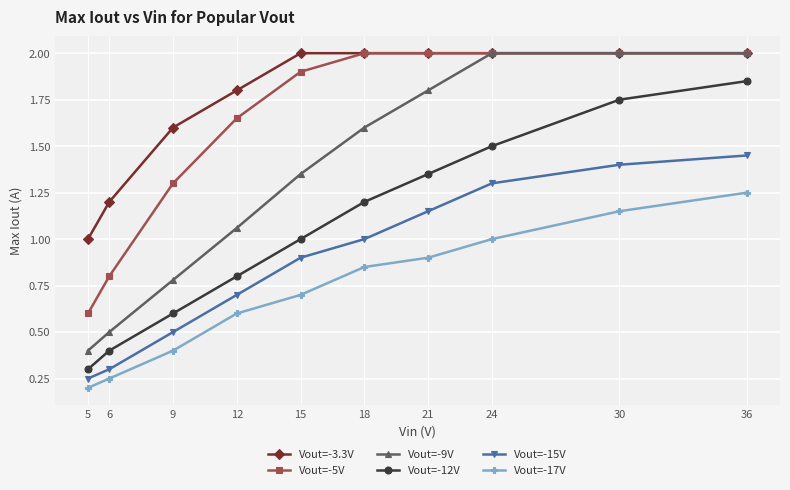

At how many categories does at least one series exceed 0?

10